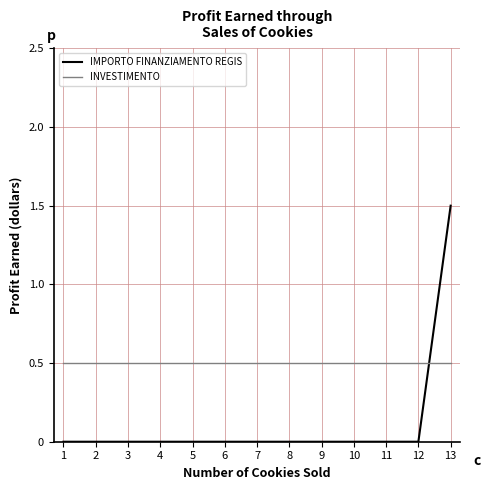

True or false: IMPORTO FINANZIAMENTO REGIS has a value of 0.0 at 2.

True